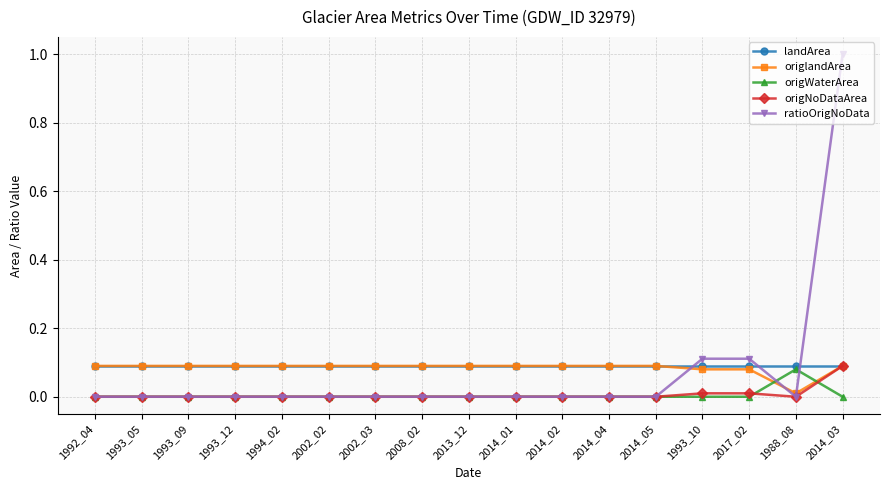

Which label corresponds to the largest value in the chart?

2014_03